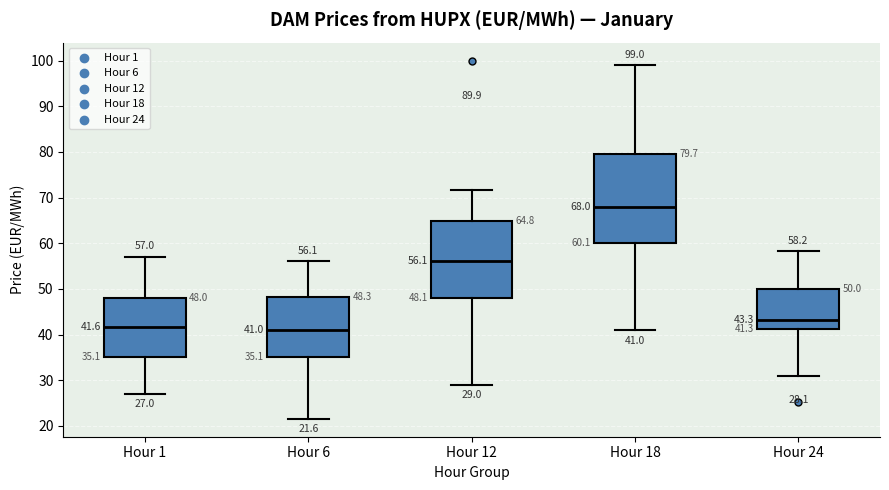

Which box is the tallest, from its lower edge to its upper edge?

Hour 18